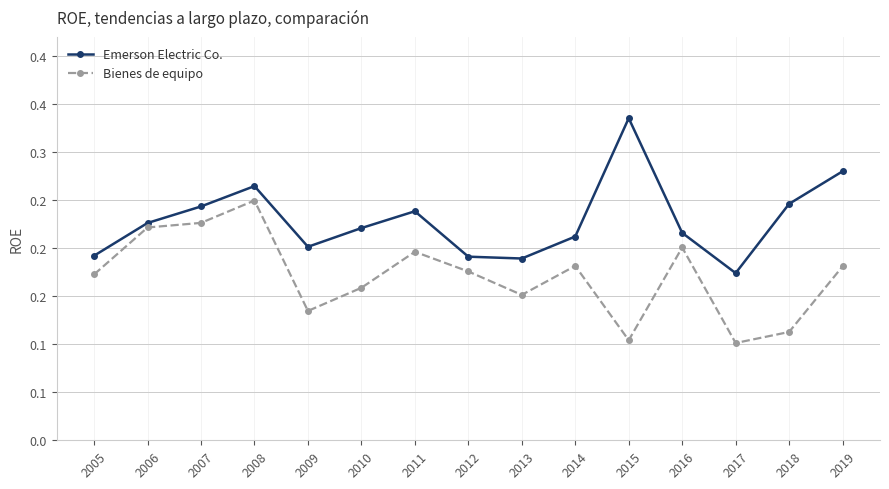

What is the difference between the maximum and minimum values in the Emerson Electric Co. series?

0.2